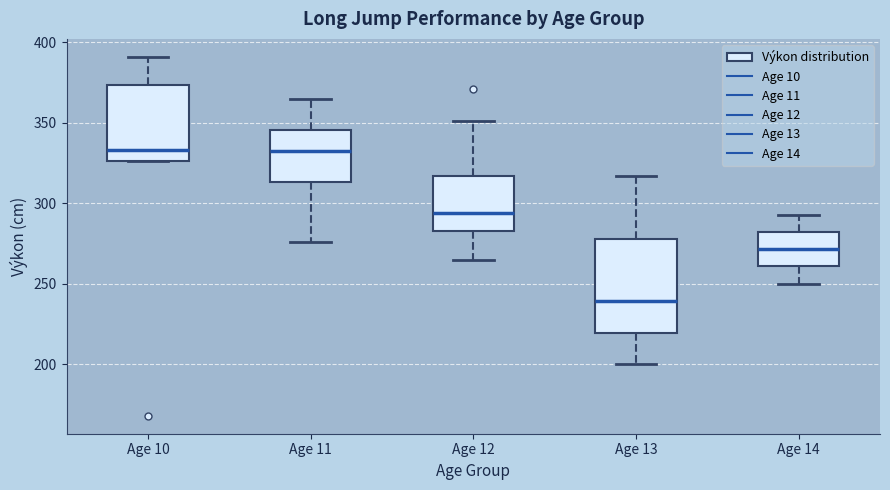

Where does the median line of the box for Age 14 sit on the y-axis? The values are not printed on the chart, so give them approximately, as read against the axis.

270